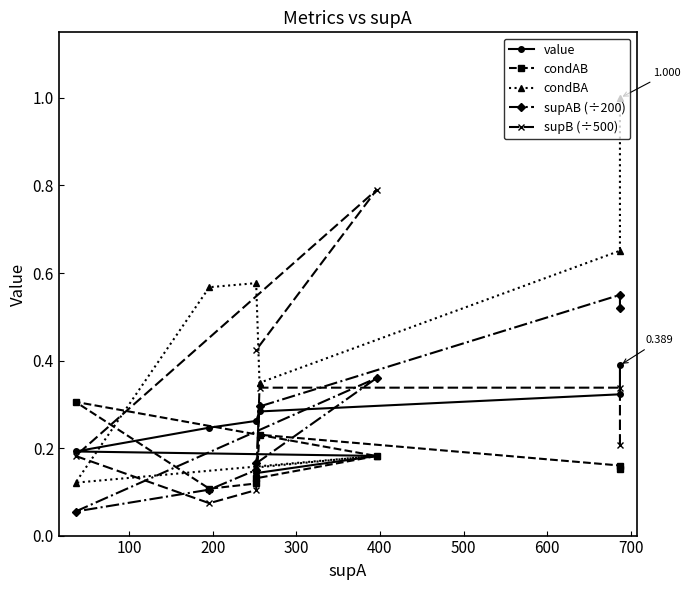

Which series ends up on top after the final intersection of condAB and value?

value